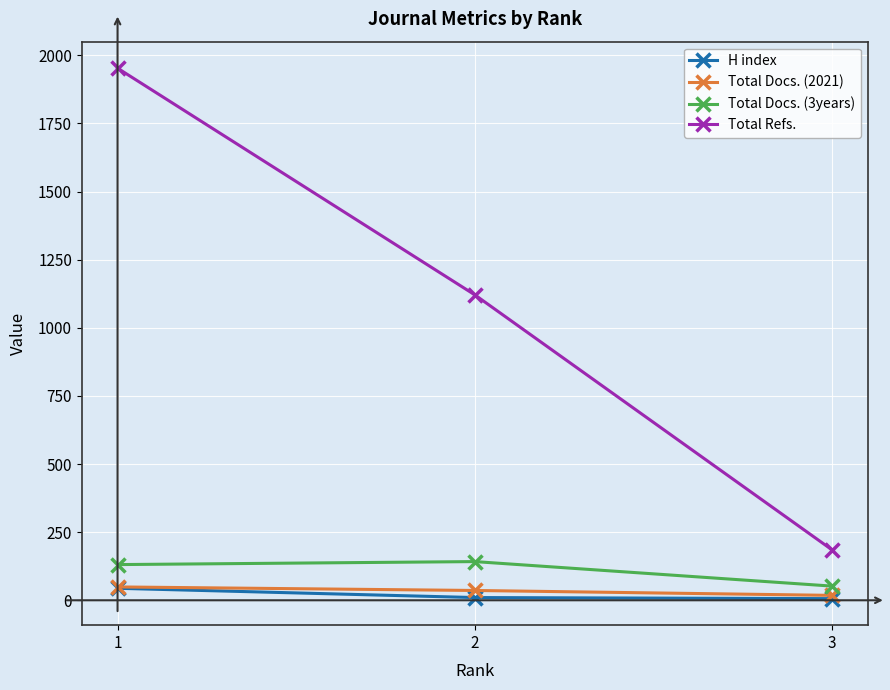

How many series are shown in this chart?

4